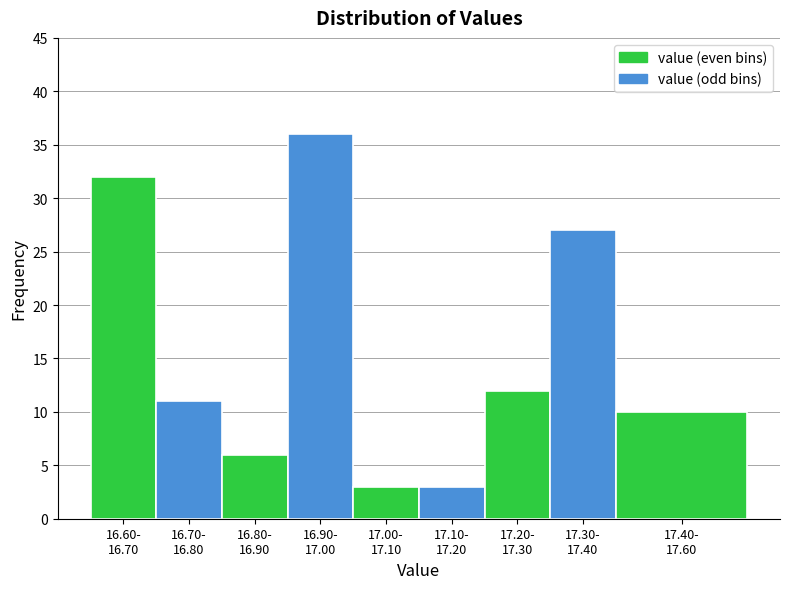

What is the maximum value shown in the chart?

36